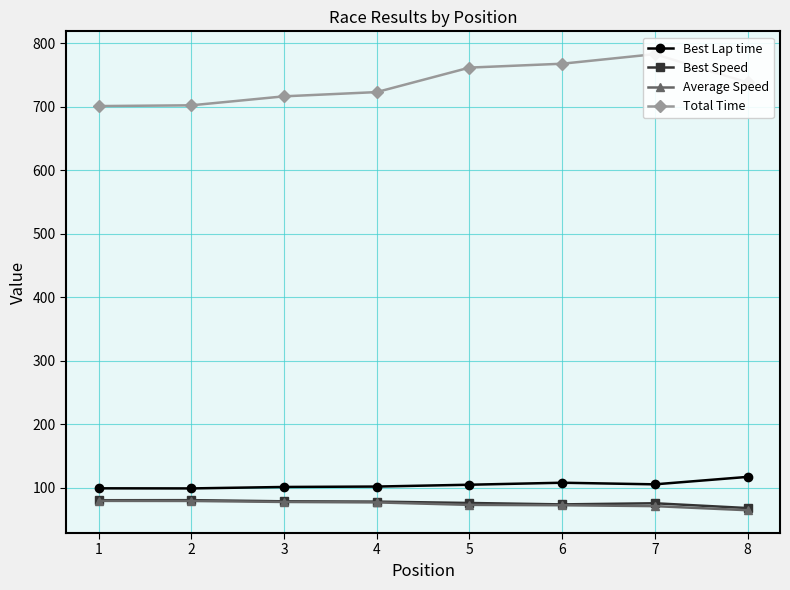

Which series has the largest total across all categories?

Total Time